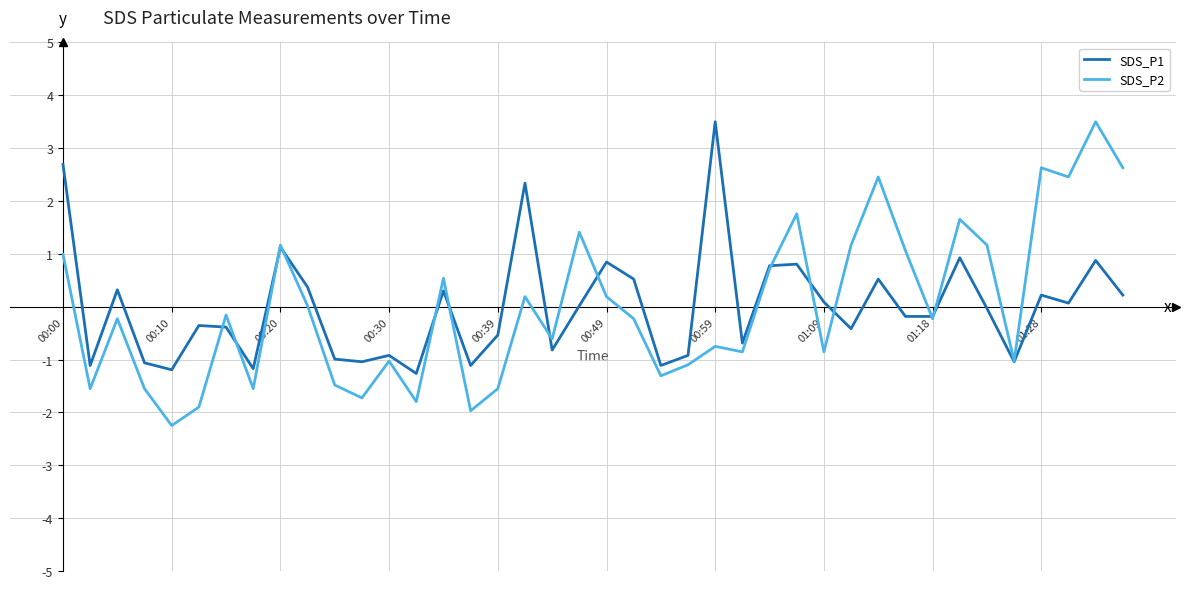

Is this an area chart (filled region under the line)?

No